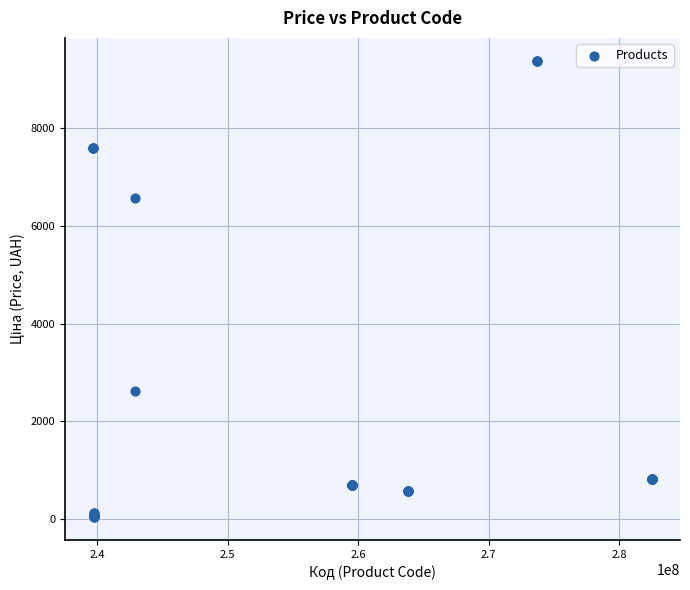

What Y value in the scatter plot is closest to 4707?

6568.8